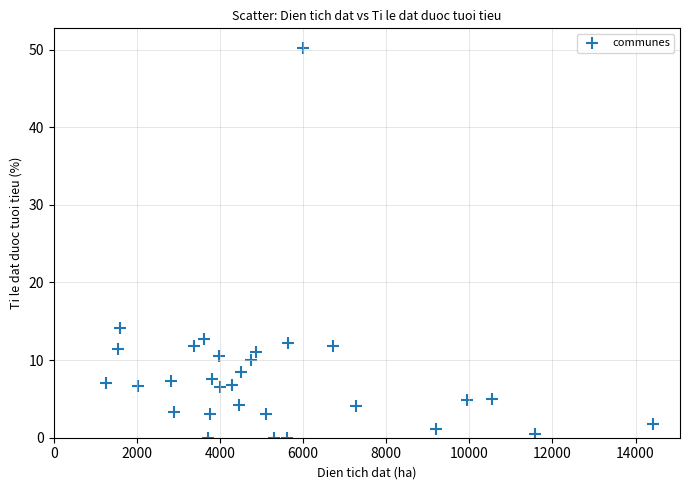

What Y value in the scatter plot is closest to 25?

14.1